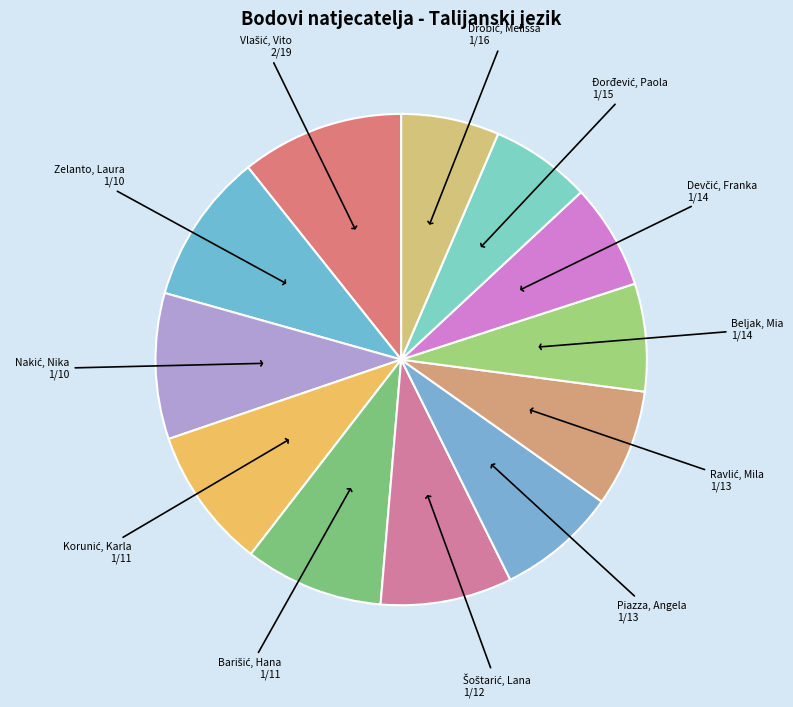

What is the ratio of the value at Zelanto, Laura to the value at Piazza, Angela?

1.3